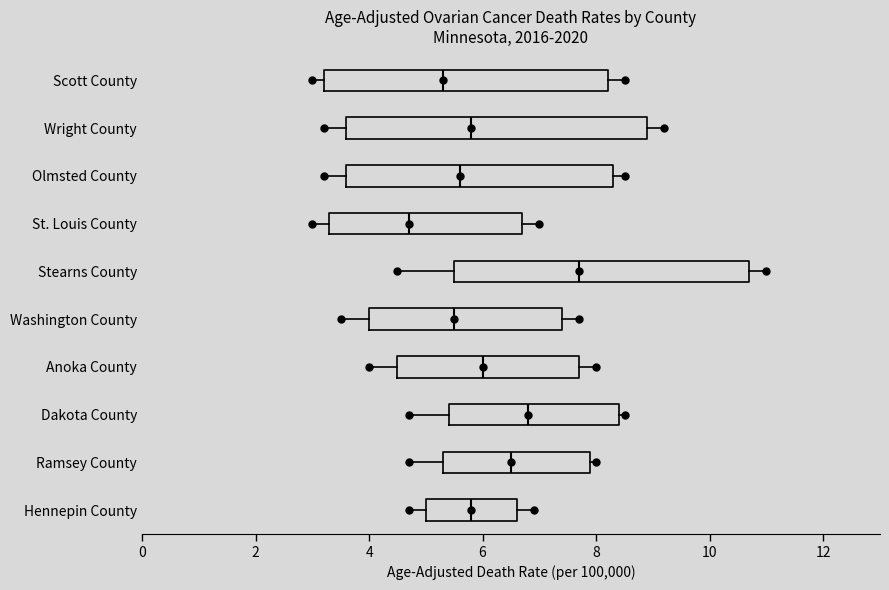

Which box's median line is the furthest to the right?

Stearns County